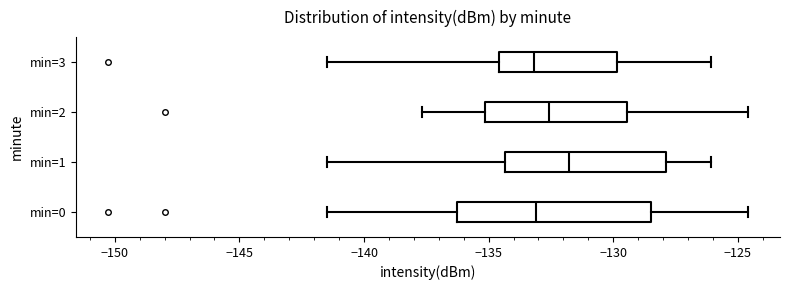

Reading bottom to top, read every box against the x-axis: the position of its median line, the range the box covers, and the ends of its whiskers. The values are not printed on the chart, so give them approximately, as read against the axis.

min=0: median -133.0, box -136.5 to -128.5, whiskers -141.5 to -124.5
min=1: median -132.0, box -134.5 to -128.0, whiskers -141.5 to -126.0
min=2: median -132.5, box -135.0 to -129.5, whiskers -137.5 to -124.5
min=3: median -133.0, box -134.5 to -130.0, whiskers -141.5 to -126.0